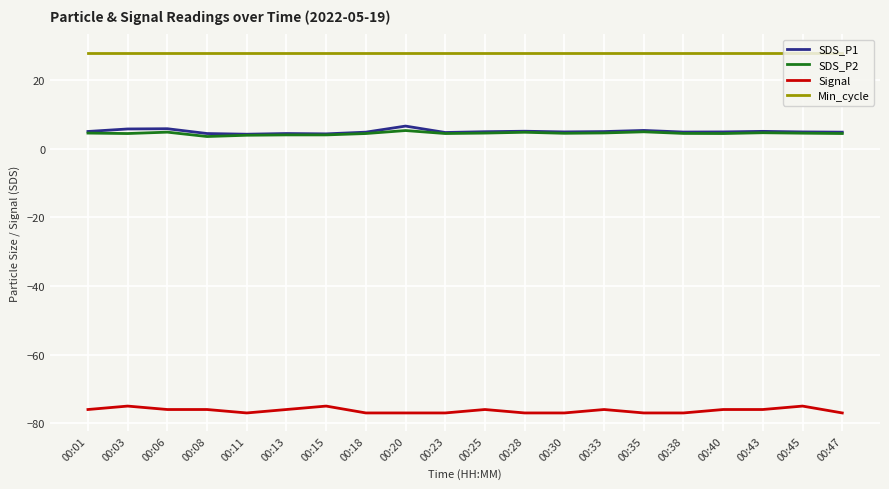

True or false: Min_cycle and SDS_P1 cross at least once.

False